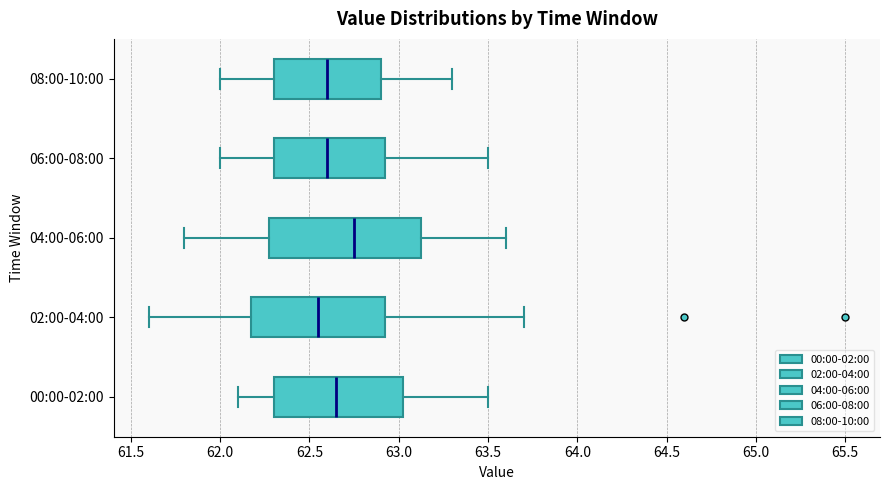

Reading bottom to top, read every box against the x-axis: the position of its median line, the range the box covers, and the ends of its whiskers. The values are not printed on the chart, so give them approximately, as read against the axis.

00:00-02:00: median 62.65, box 62.30 to 63.05, whiskers 62.10 to 63.50
02:00-04:00: median 62.55, box 62.20 to 62.95, whiskers 61.60 to 63.70
04:00-06:00: median 62.75, box 62.30 to 63.15, whiskers 61.80 to 63.60
06:00-08:00: median 62.60, box 62.30 to 62.95, whiskers 62.00 to 63.50
08:00-10:00: median 62.60, box 62.30 to 62.90, whiskers 62.00 to 63.30